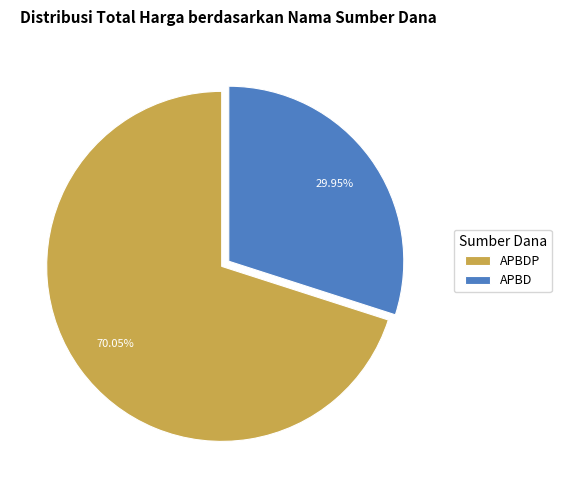

Rank the categories by value from highest to lowest.

APBDP, APBD